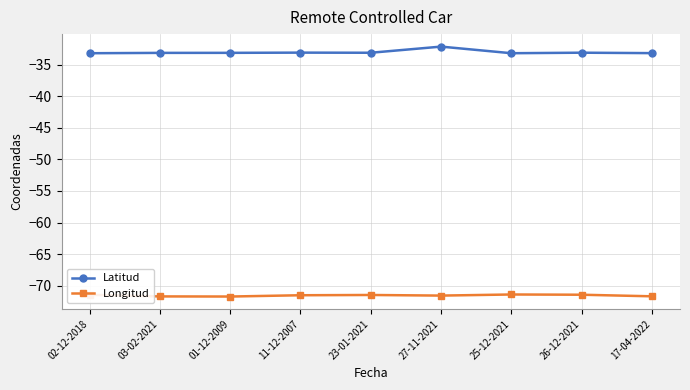

Does the chart display data point markers on the line(s)?

Yes